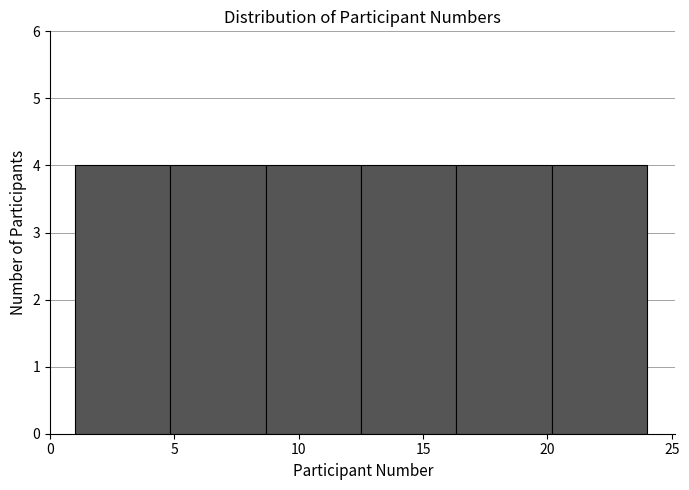

How tall is the bar that spans 12.5 to 16.5 on the x-axis? Neither the bar edges nor the heights are printed on the chart, so give them approximately, as read against the axes.

4